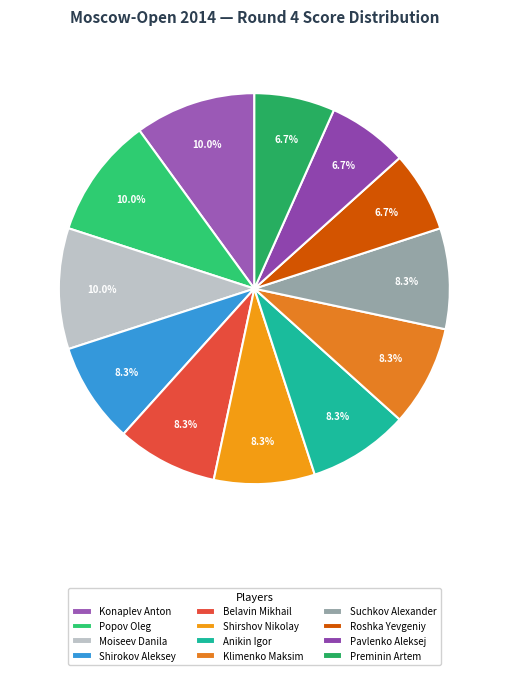

Which category has the smallest portion of the pie?

Roshka Yevgeniy